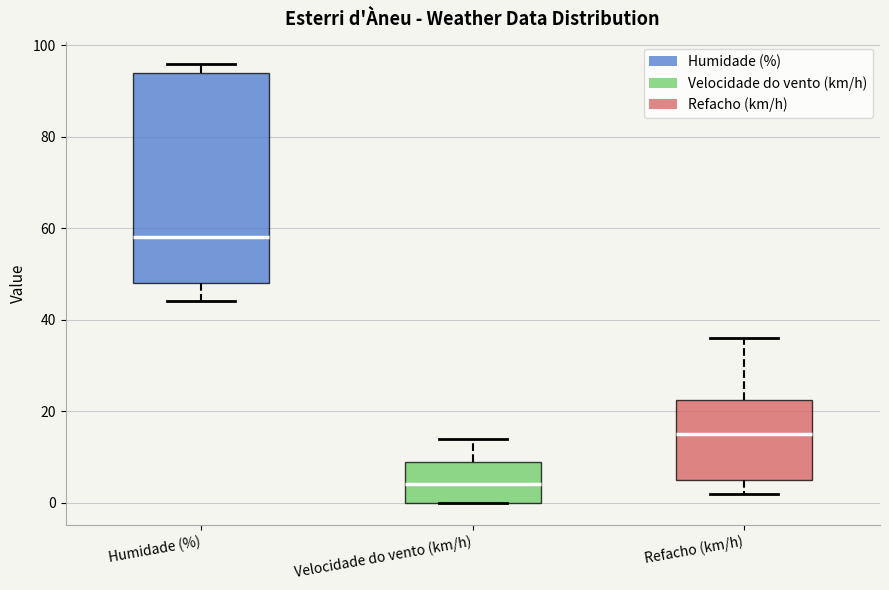

Which box's median line is the lowest?

Velocidade do vento (km/h)